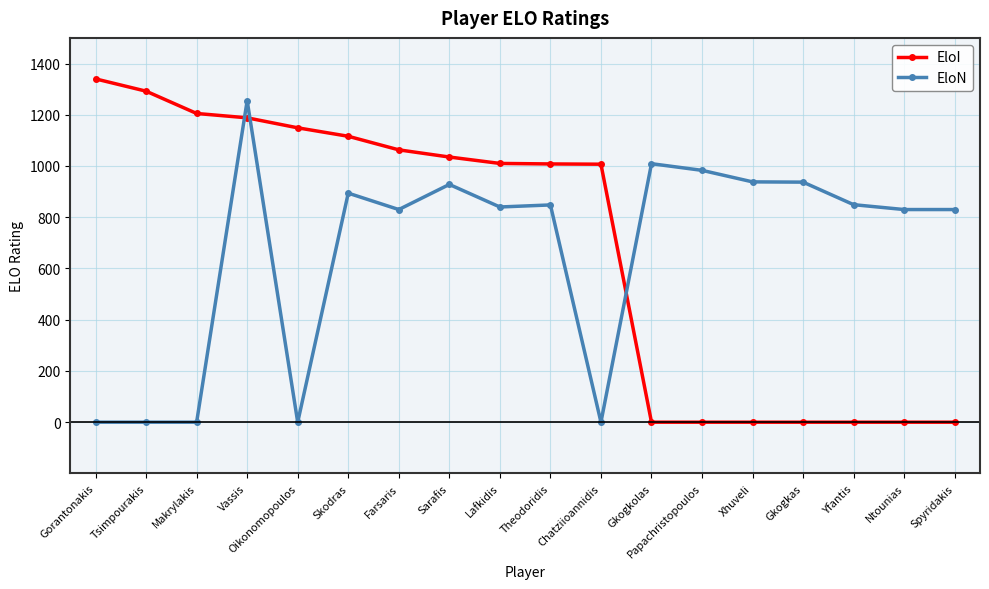

After their last crossing, which series has the higher values: EloI or EloN?

EloN